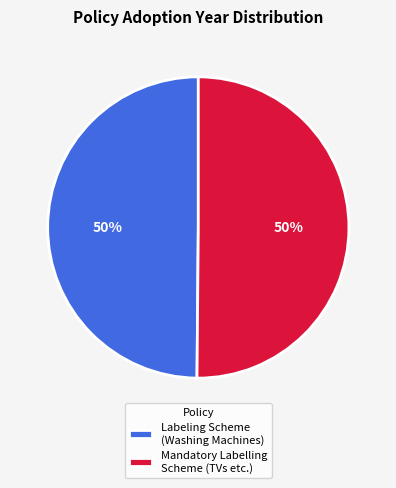

Is it true that Mandatory Labelling Scheme (TVs etc.) is 50% of the pie?

True